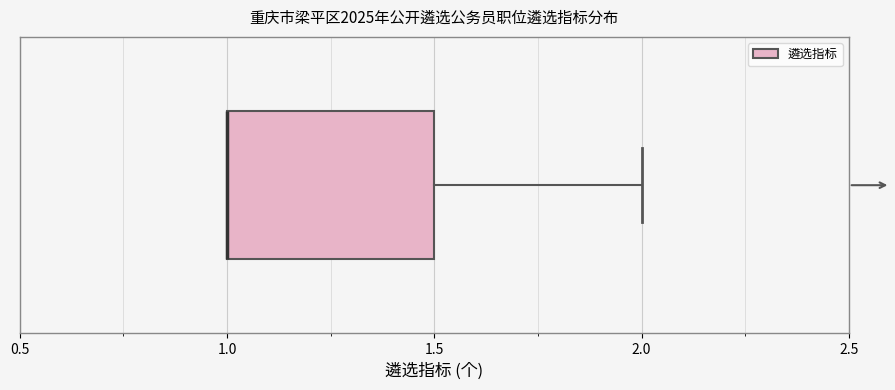

Transcribe this box plot: give where the median line is, the range the box spans, and where the two whiskers end, as read against the x-axis. The values are not printed on the chart, so give them approximately, as read against the axis.

median 1.0 (drawn on the box's left edge), box 1.0 to 1.5, whiskers 1.0 to 2.0